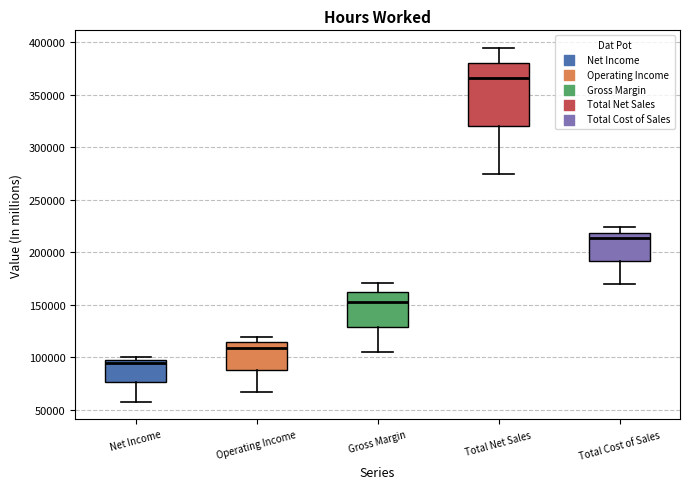

Which box is the tallest, from its lower edge to its upper edge?

Total Net Sales